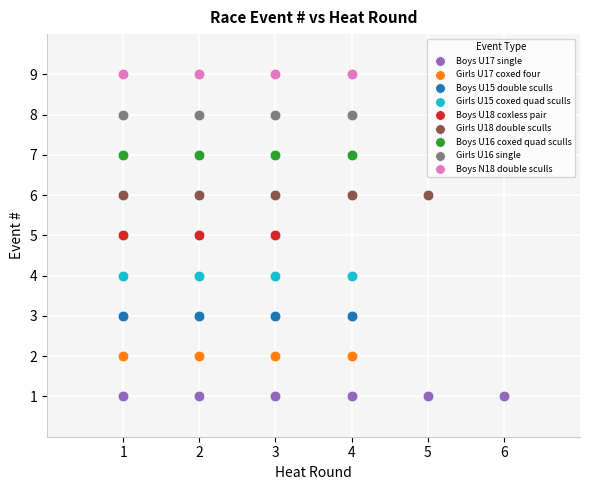

Which series contains the highest Y value?

Boys N18 double sculls